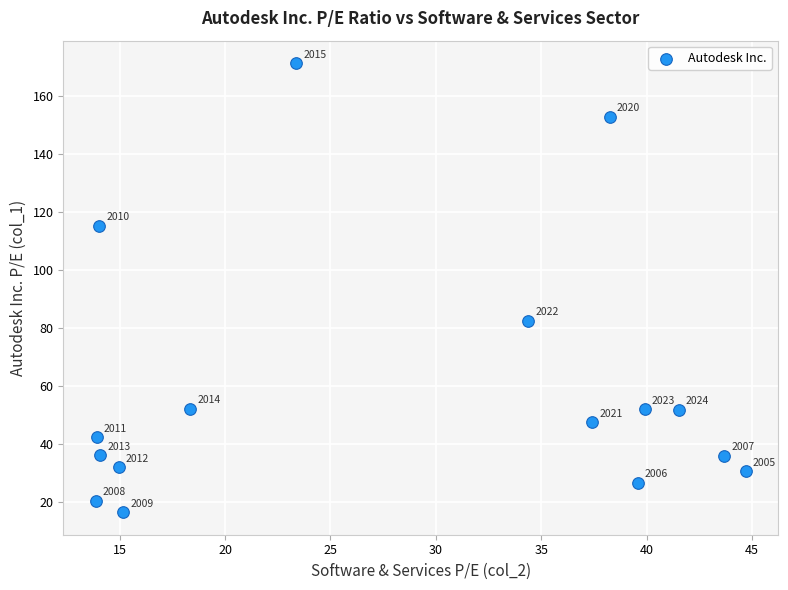

What is the range of Y values (max minus min)?

154.7